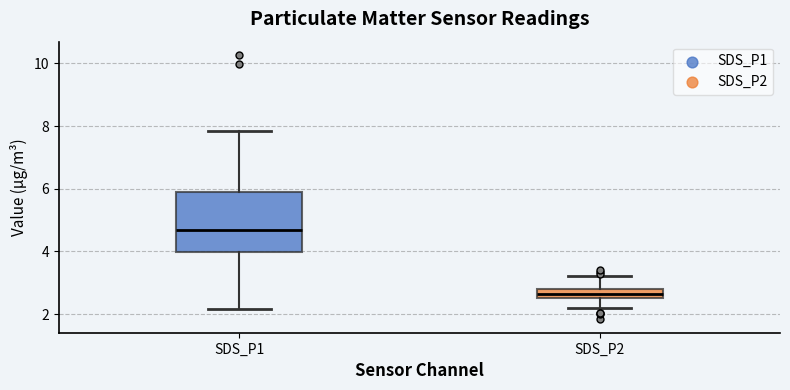

Comparing the boxes themselves (not the whiskers), which one is the tallest?

SDS_P1